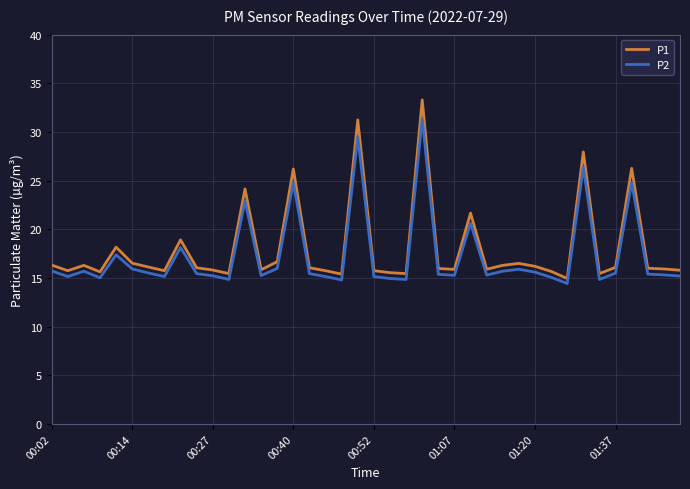

Which series has the largest range (max minus min)?

P1